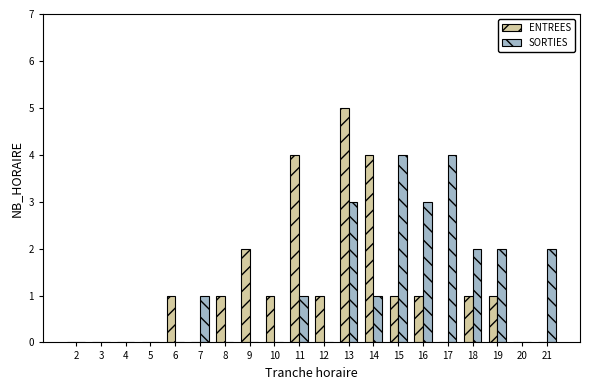

What are all the series names shown in the legend?

ENTREES, SORTIES